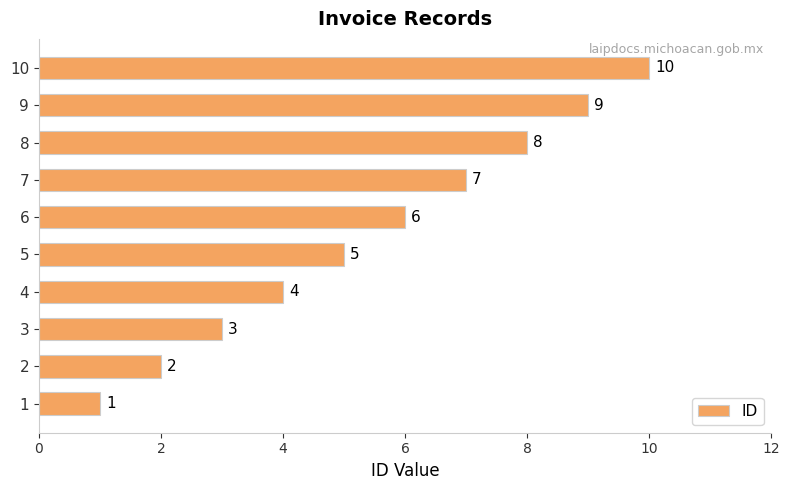

Rank the categories by value from lowest to highest.

1, 2, 3, 4, 5, 6, 7, 8, 9, 10